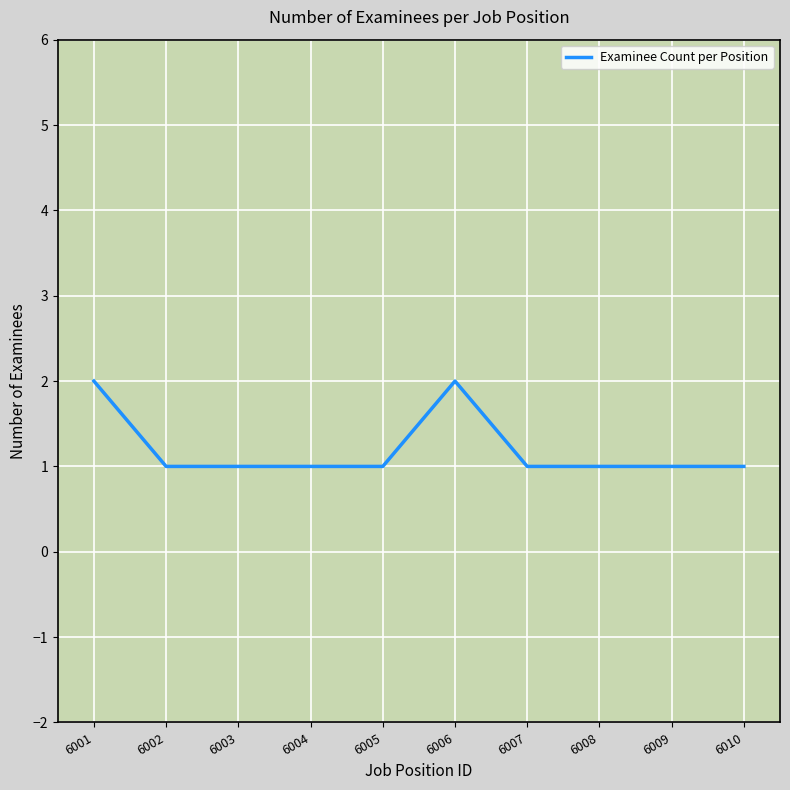

What is the difference between the second highest and minimum values?

1